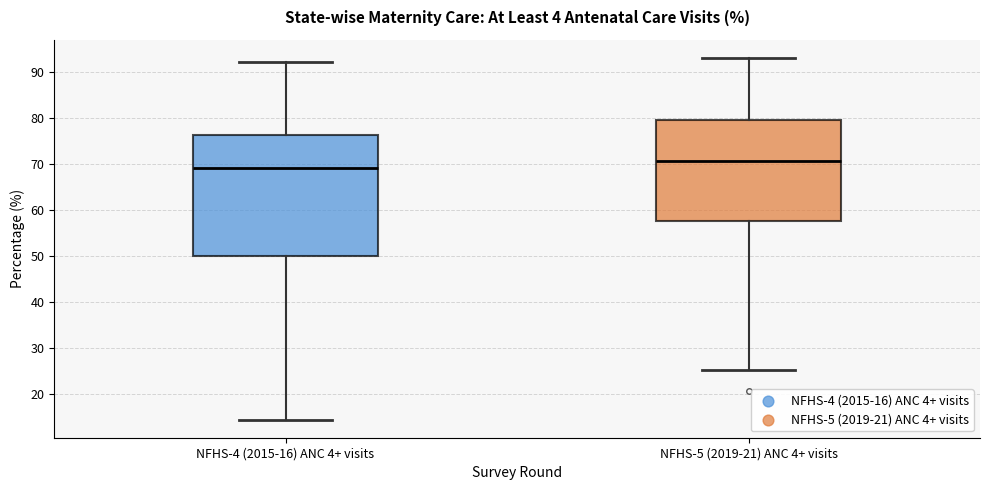

Which box is the tallest, from its lower edge to its upper edge?

NFHS-4 (2015-16) ANC 4+ visits